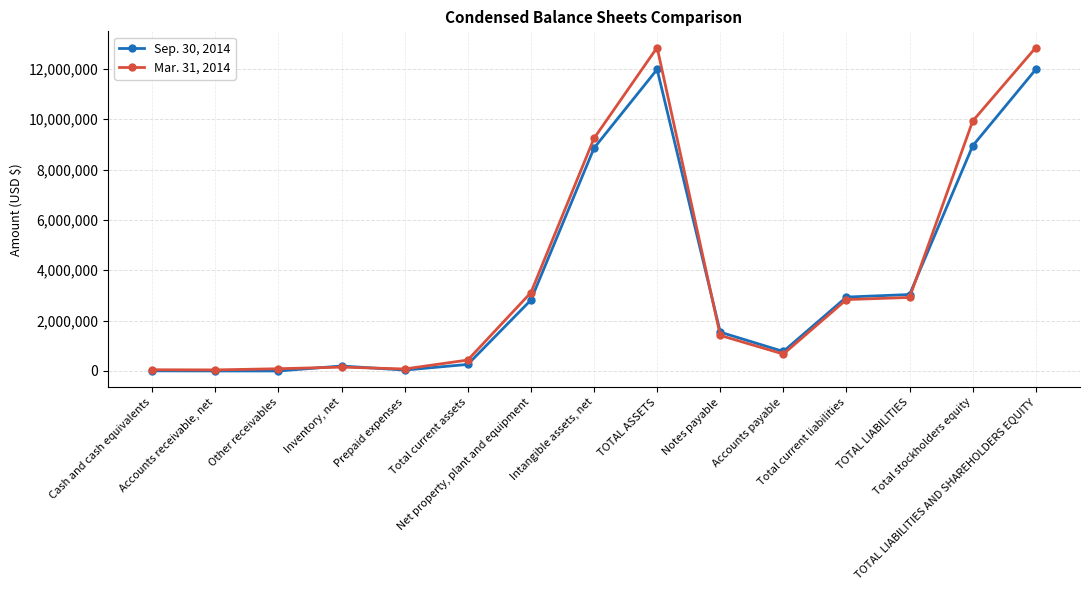

What are all the series names shown in the legend?

Sep. 30, 2014, Mar. 31, 2014